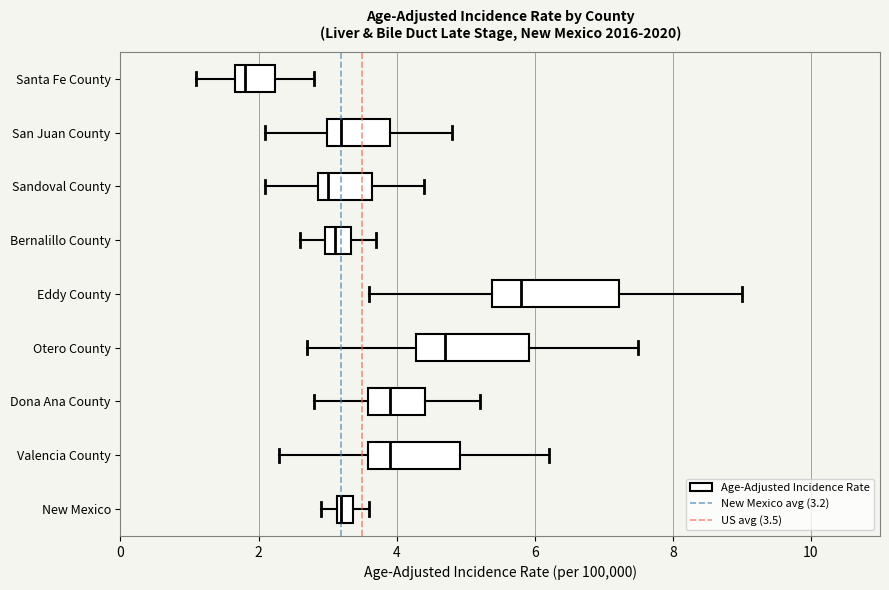

Which box has the furthest to the right median line?

Eddy County